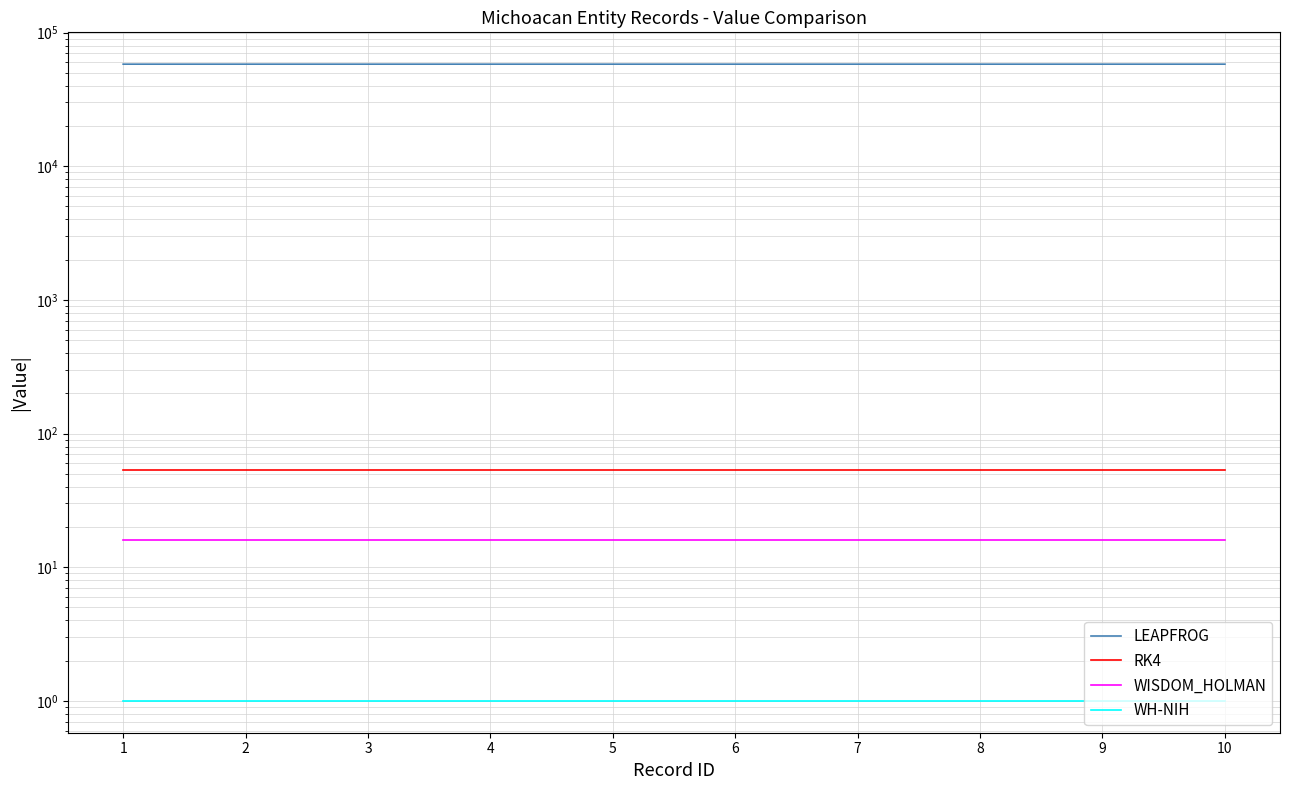

List the series in order of their peak value, lowest first.

WH-NIH, WISDOM_HOLMAN, RK4, LEAPFROG